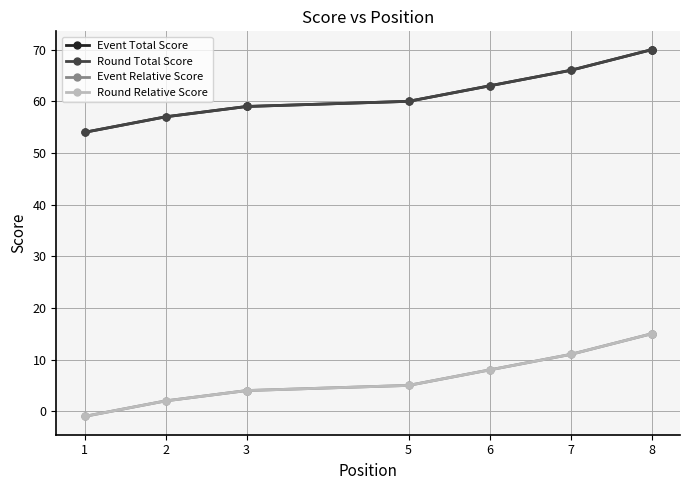

How many values in Event Relative Score are below zero?

1